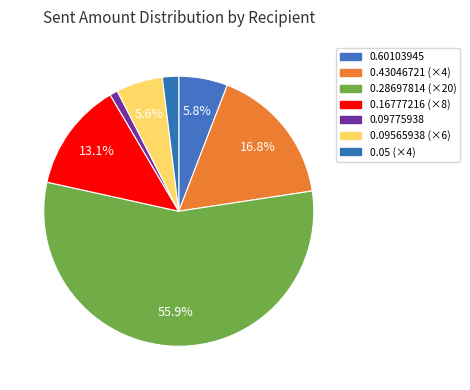

Does any single category account for the majority?

Yes